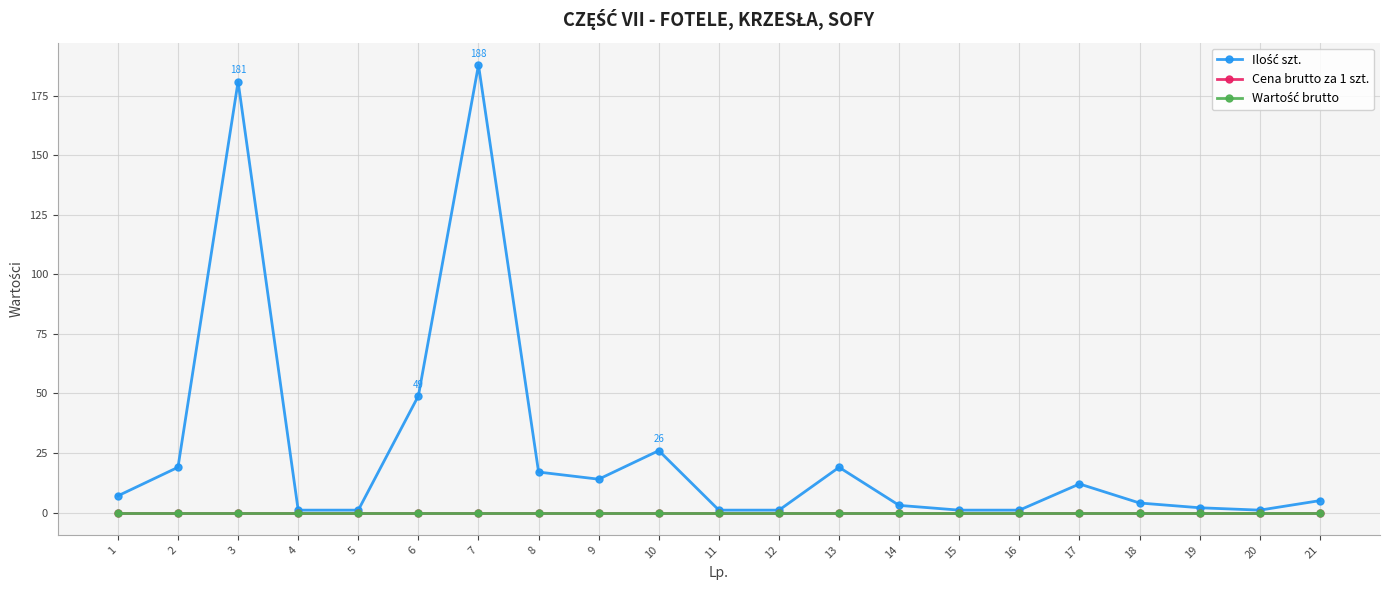

What is the total value across all series at 5?

1